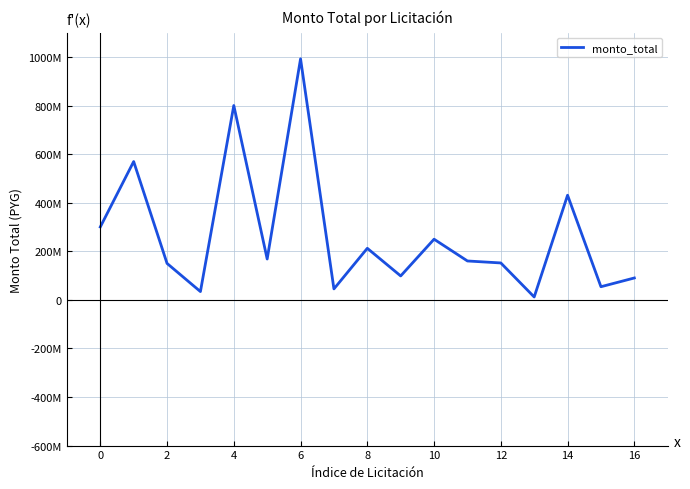

How many data points are less than 160000000?

8